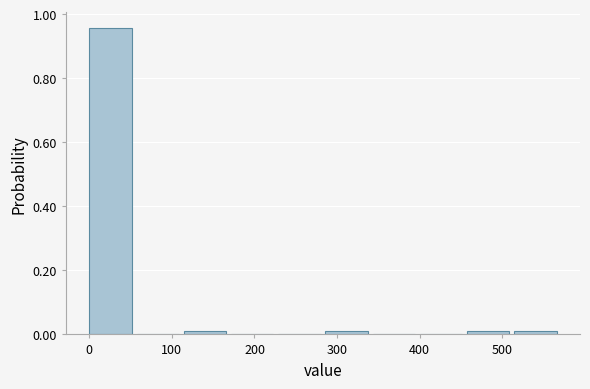

How tall is the bar that spans 0 to 60 on the x-axis? Neither the bar edges nor the heights are printed on the chart, so give them approximately, as read against the axes.

0.96